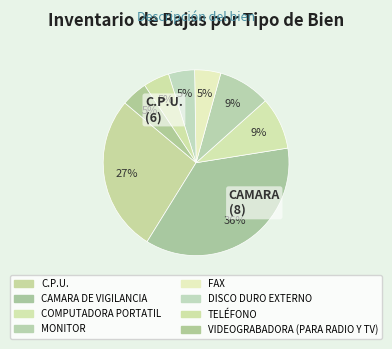

How many slices are in this pie chart?

8